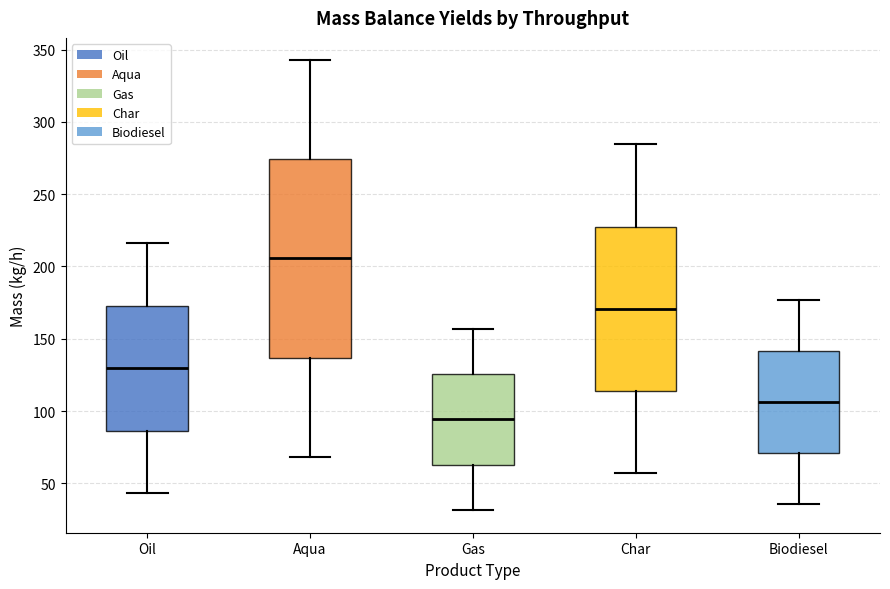

Reading left to right, read every box against the y-axis: the position of its median line, the range the box covers, and the ends of its whiskers. The values are not printed on the chart, so give them approximately, as read against the axis.

Oil: median 130, box 85 to 175, whiskers 45 to 215
Aqua: median 205, box 135 to 275, whiskers 70 to 345
Gas: median 95, box 65 to 125, whiskers 30 to 155
Char: median 170, box 115 to 230, whiskers 55 to 285
Biodiesel: median 105, box 70 to 140, whiskers 35 to 175